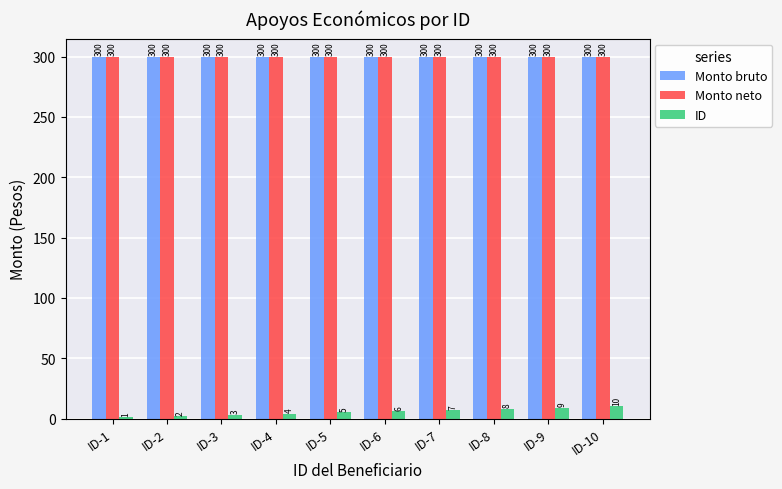

Is the value of ID at ID-6 greater than the value of Monto neto at ID-9?

No